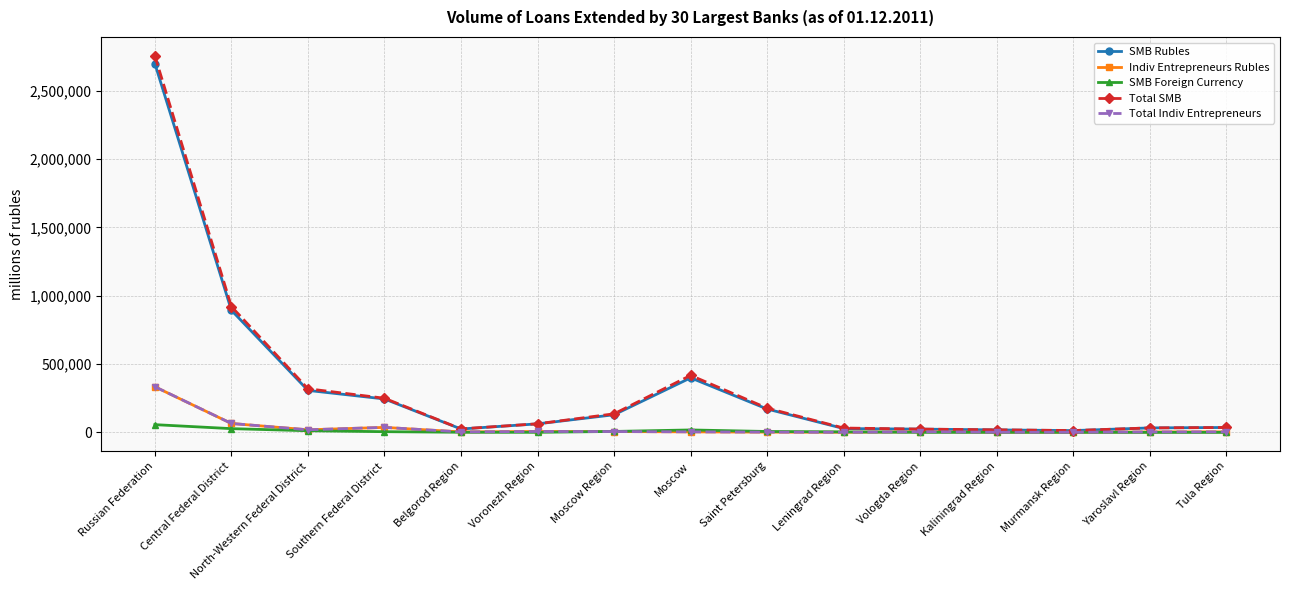

The Total SMB series shows 921323 at Central Federal District. True or false?

True